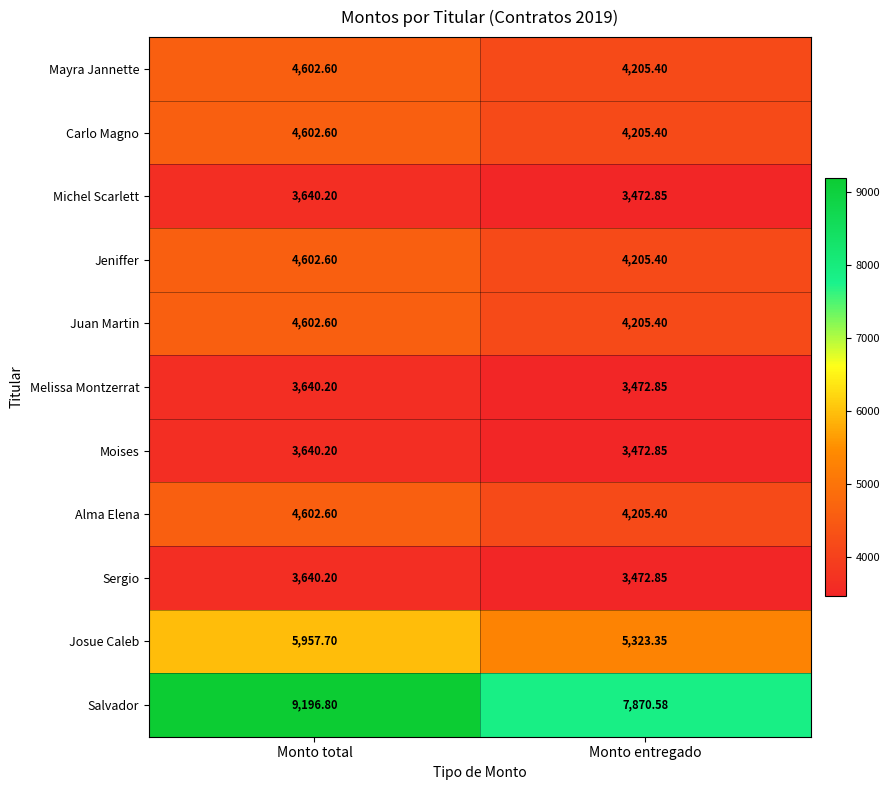

Which series has the largest total across all categories?

Salvador